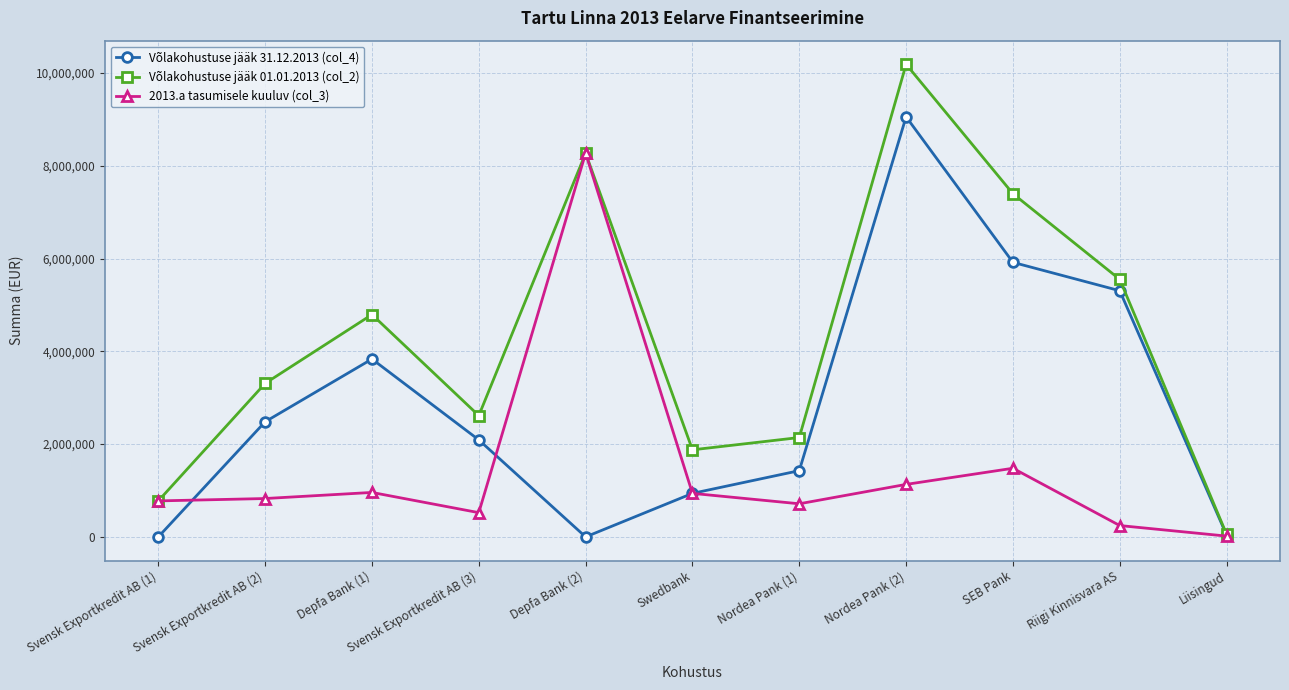

What is the value of the 2013.a tasumisele kuuluv (col_3) point at the 5th from the left?

8272404